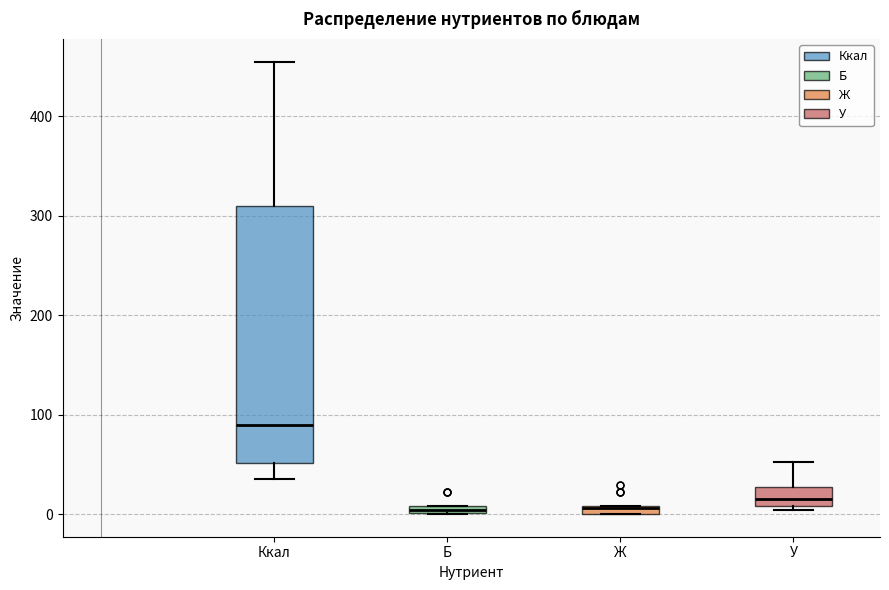

Where is the lower edge of the box for Ж on the y-axis? The values are not printed on the chart, so give them approximately, as read against the axis.

0